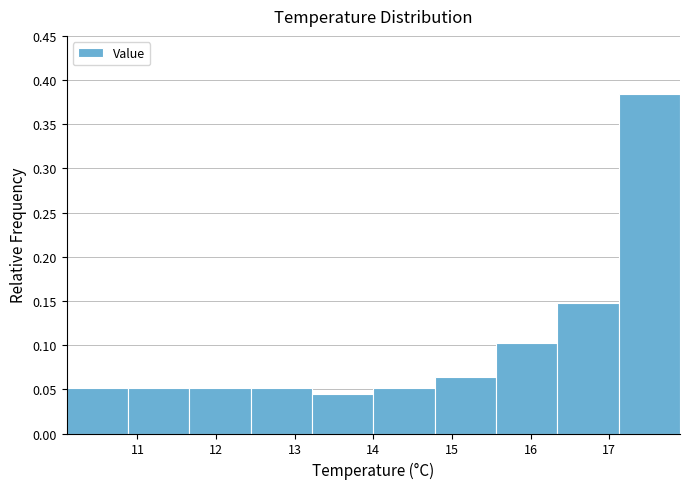

Reading left to right, transcribe this chart: for each bar, give the range it covers on the x-axis and its height. Neither the bar edges nor the heights are printed on the chart, so give them approximately, as read against the axes.

10.10 to 10.88: 0.050
10.88 to 11.66: 0.050
11.66 to 12.44: 0.050
12.44 to 13.22: 0.050
13.22 to 14.00: 0.045
14.00 to 14.78: 0.050
14.78 to 15.56: 0.065
15.56 to 16.34: 0.105
16.34 to 17.12: 0.145
17.12 to 17.90: 0.385